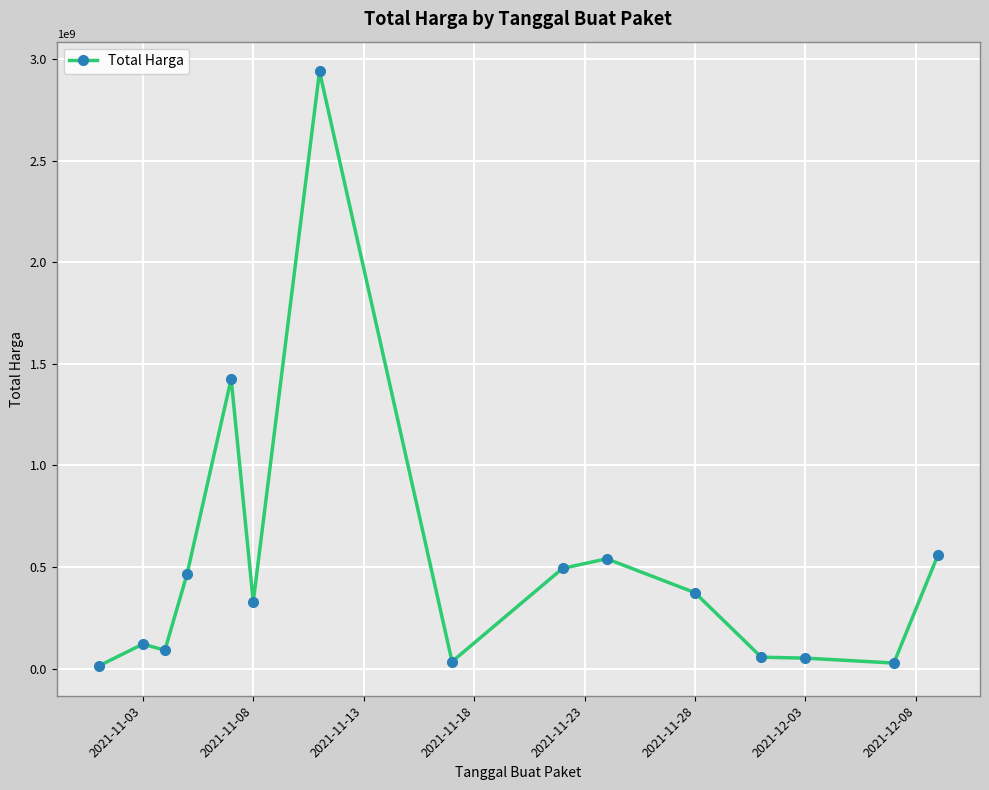

What is the value of the 10th point from the left?

540634200